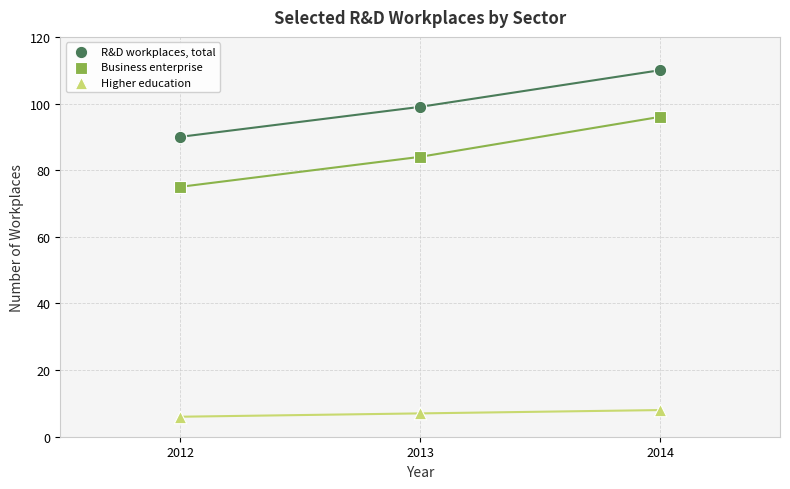

Across all data points, what is the range of Y values (max minus min)?

104